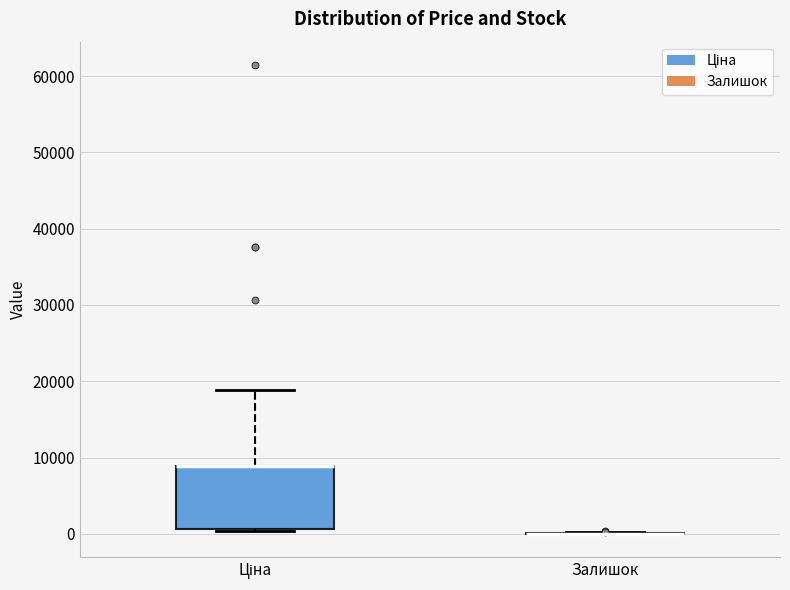

Reading left to right, transcribe this box plot: for each box, give where its median line is, the range the box spans, and where its two whiskers end, as read against the y-axis. The values are not printed on the chart, so give them approximately, as read against the axis.

Ціна: median 9000 (drawn on the box's upper edge), box 1000 to 9000, whiskers 0 to 19000
Залишок: box collapsed to a line at 0, whiskers 0 to 0